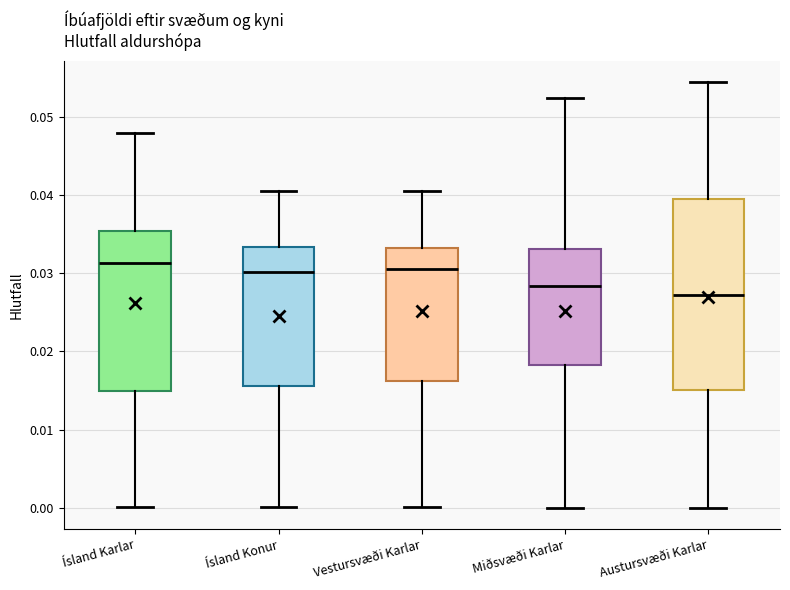

Comparing the boxes themselves (not the whiskers), which one is the tallest?

Austursvæði Karlar